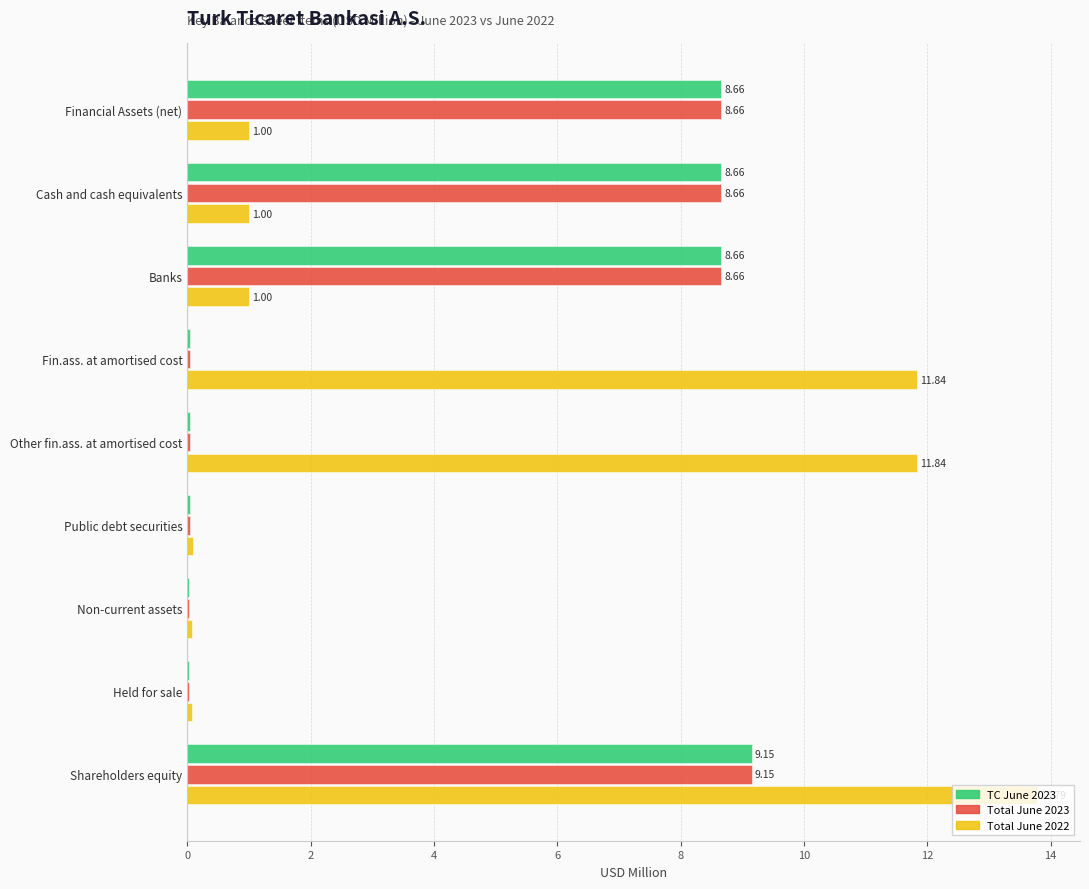

What is the total value across all series at Financial Assets (net)?

18.3